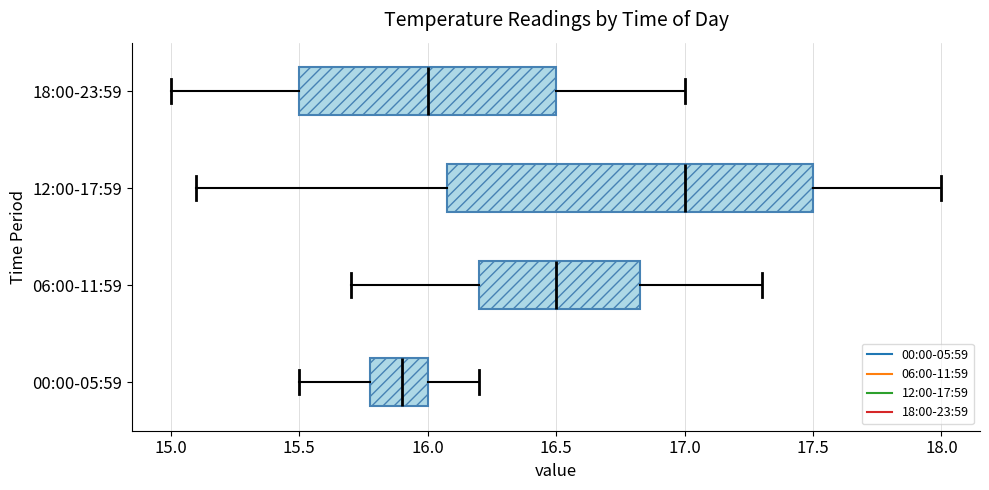

Which box's median line is the furthest to the left?

00:00-05:59